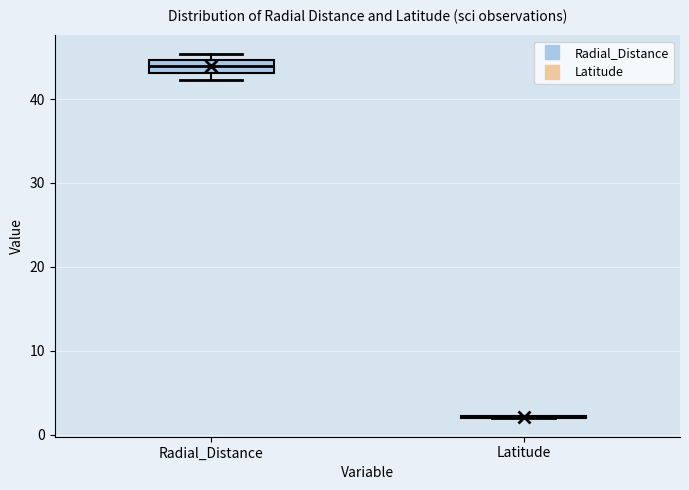

Comparing the boxes themselves (not the whiskers), which one is the tallest?

Radial_Distance